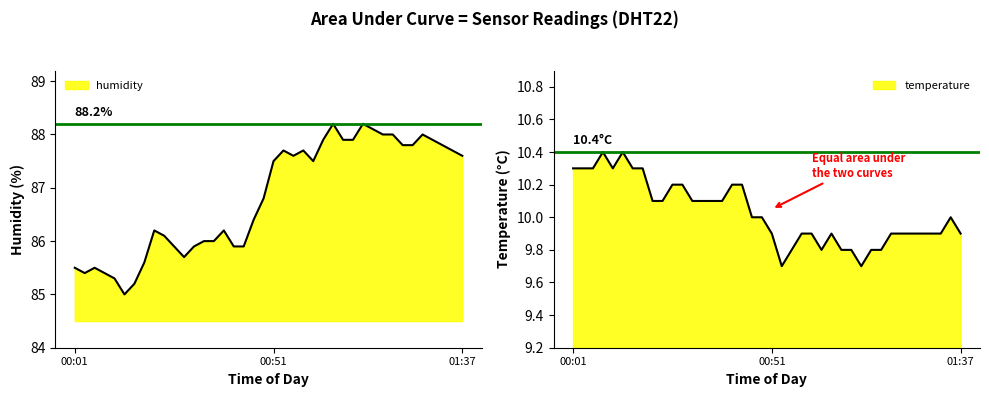

Which has a higher value, 00:33 or 00:53?

00:33